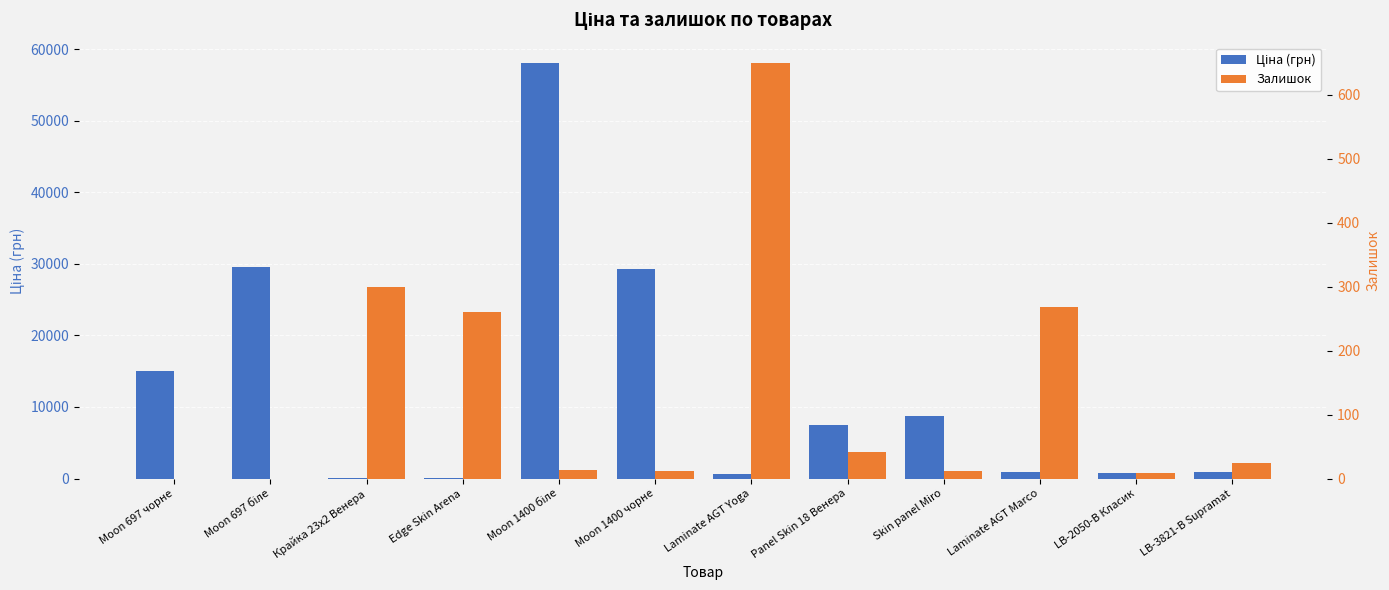

Is the value of Залишок at Edge Skin Arena greater than the value of Ціна (грн) at Skin panel Miro?

No